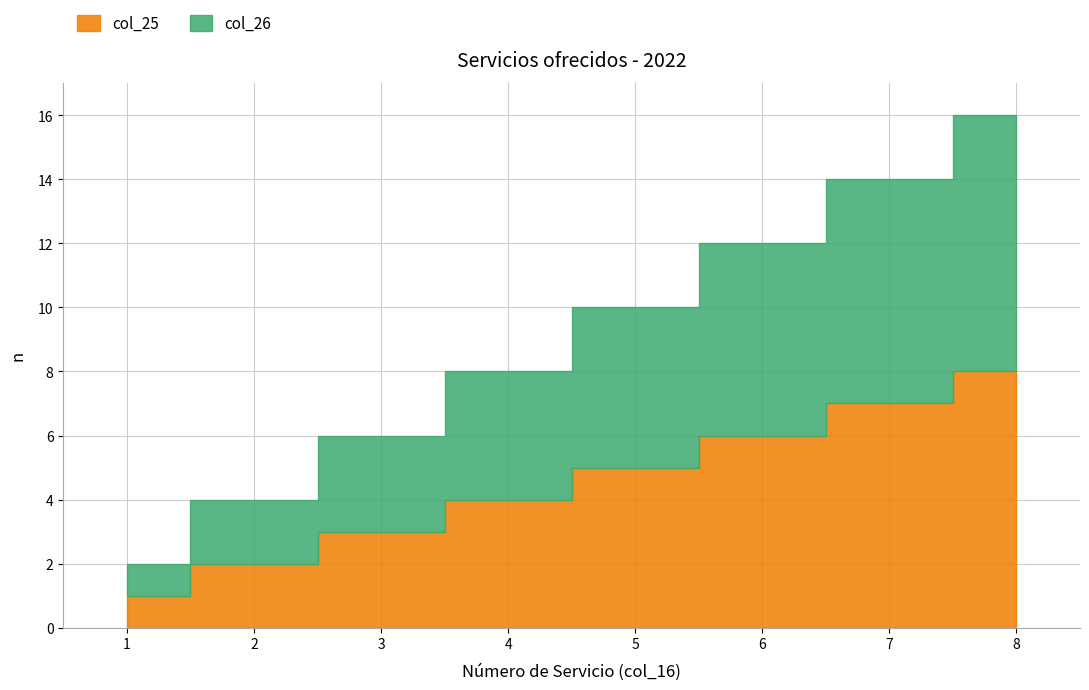

True or false: Unidad de Transparencia and Control Escolar intersect in this chart.

False